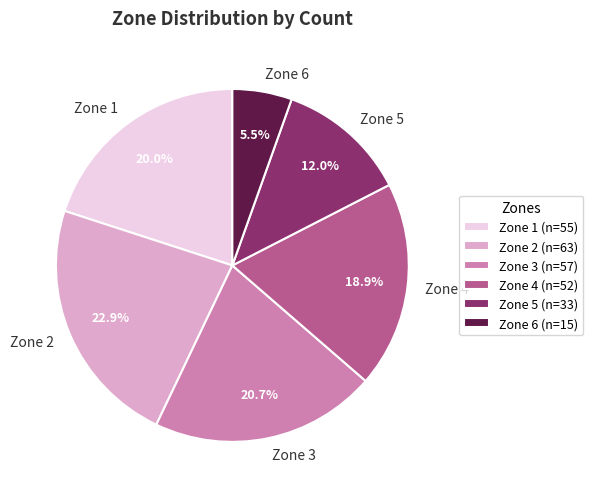

Approximately how many times larger is the value at Zone 1 compared to Zone 4?

1.1